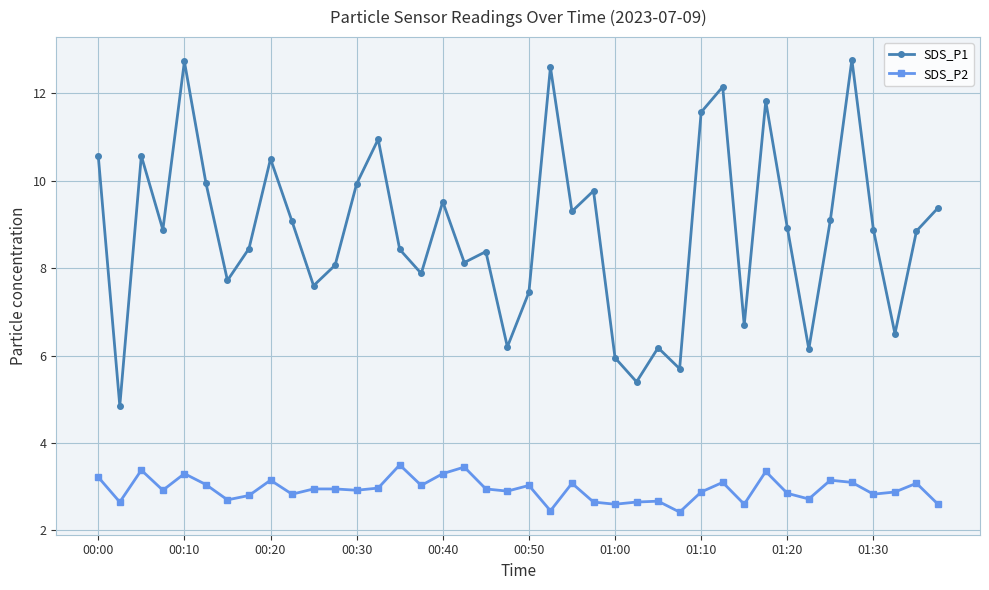

Which series has the largest total across all categories?

SDS_P1